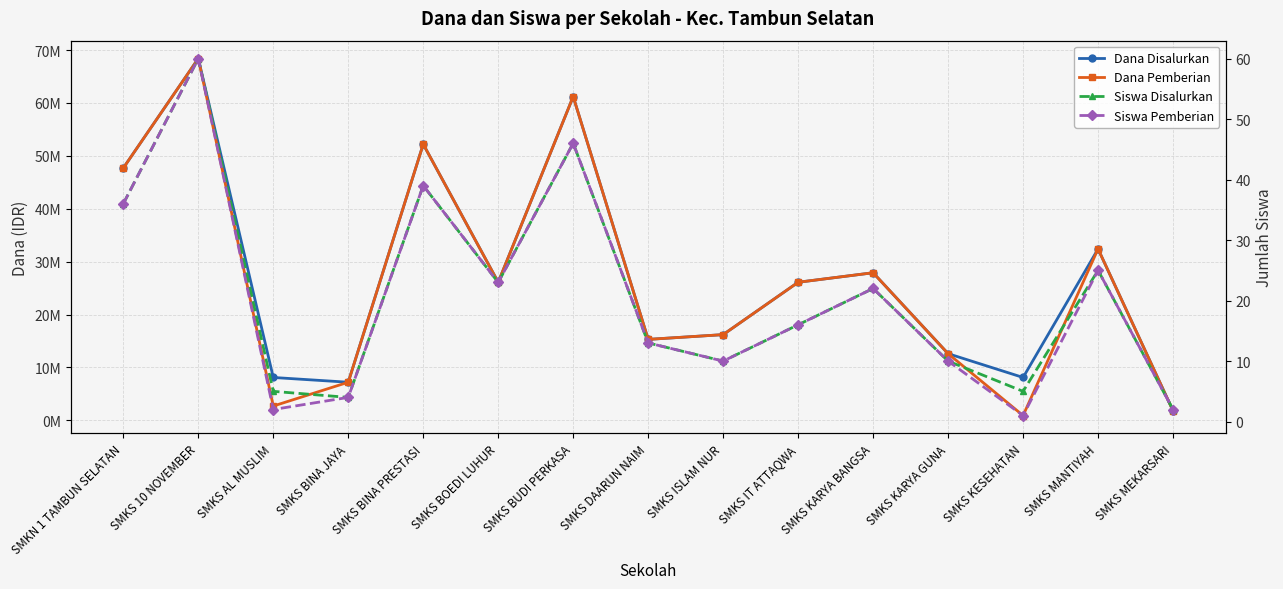

Which has a higher value, SMKS 10 NOVEMBER or SMKS MANTIYAH?

SMKS 10 NOVEMBER